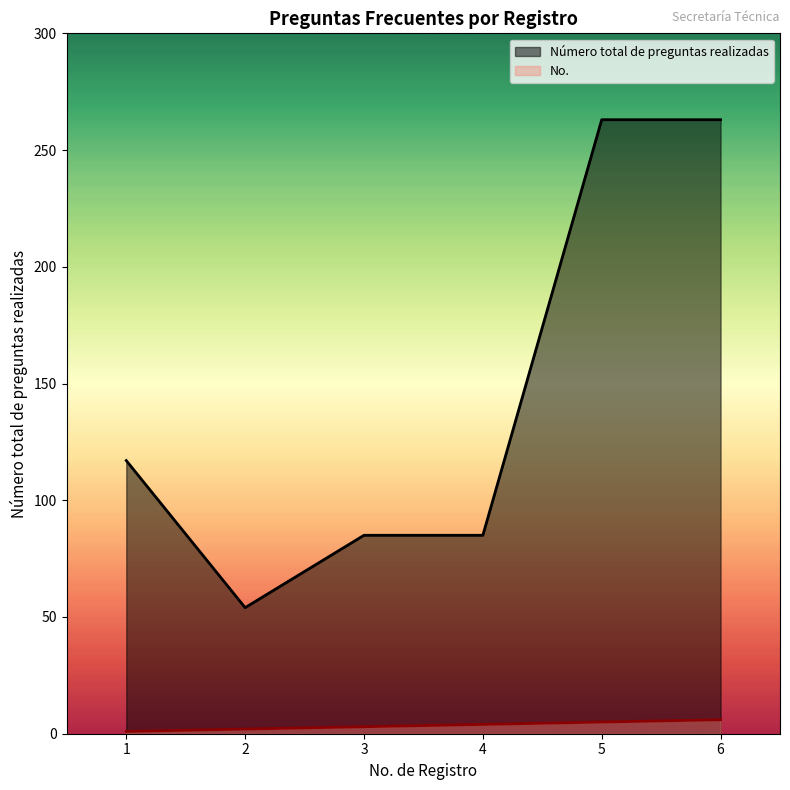

What is the sum of all No. values?

21